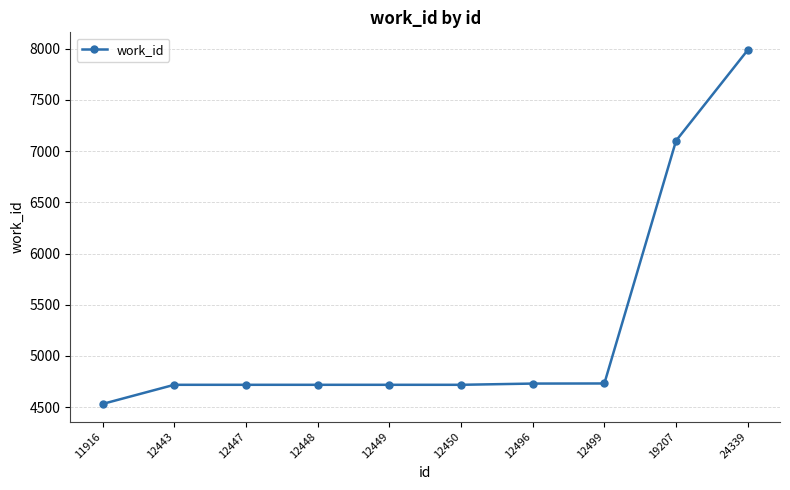

True or false: the data shows 3163 at 12499.

False